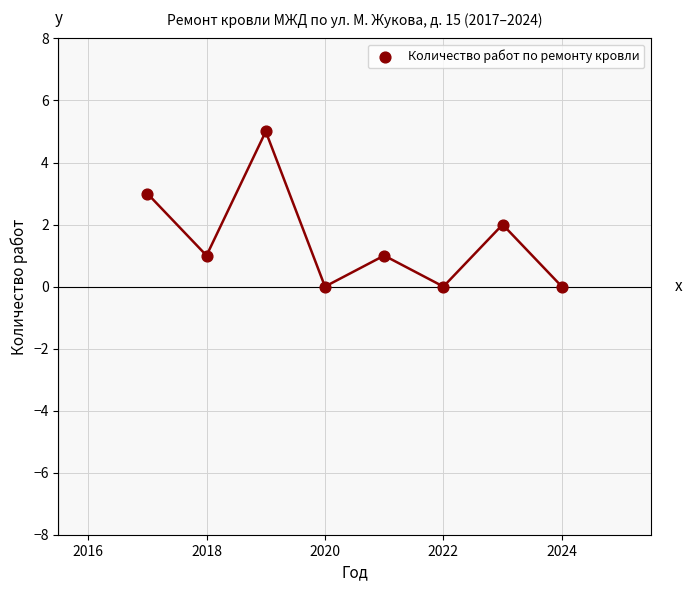

What is the range of X values (max minus min)?

7